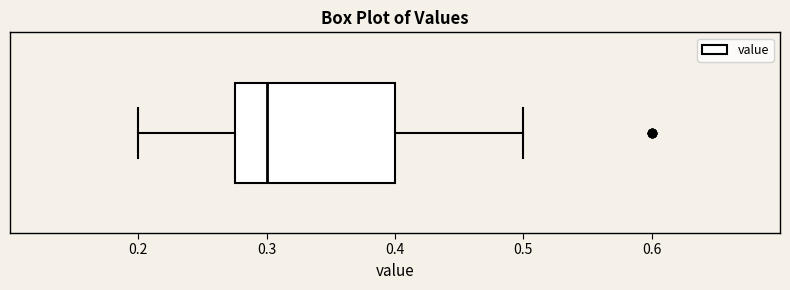

Transcribe this box plot: give where the median line is, the range the box spans, and where the two whiskers end, as read against the x-axis. The values are not printed on the chart, so give them approximately, as read against the axis.

median 0.30, box 0.28 to 0.40, whiskers 0.20 to 0.50